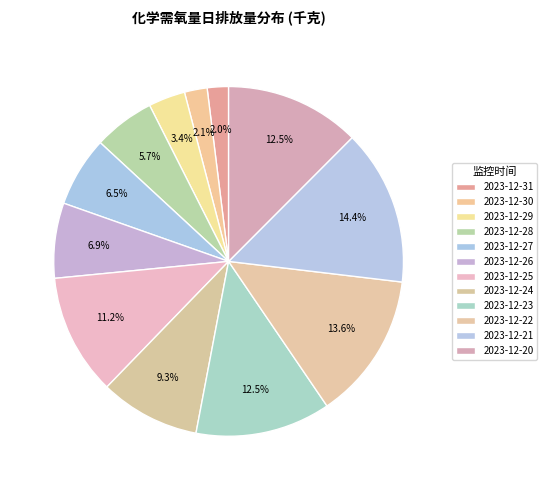

What percentage is the 2023-12-29 slice, to the nearest percent?

3%